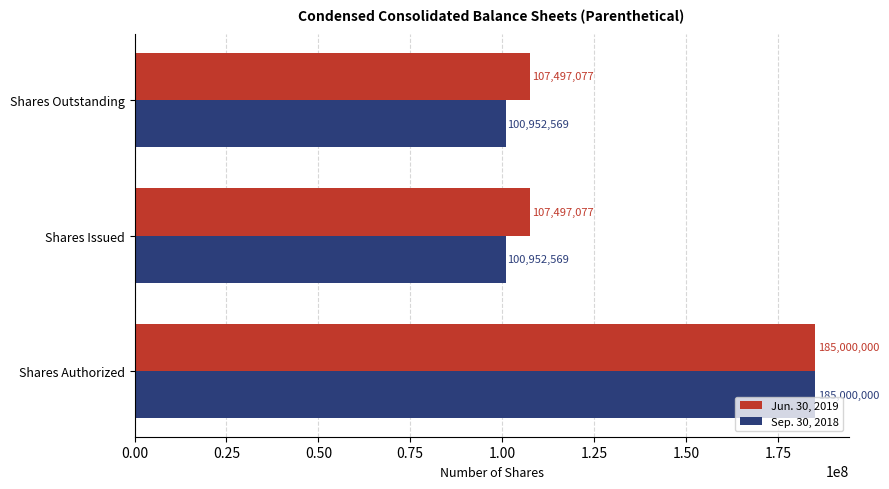

What is the average value of the Jun. 30, 2019 series?

133331385